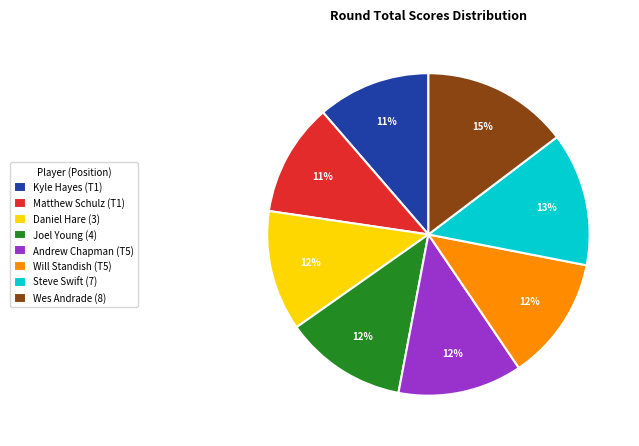

Which has a higher value, Daniel Hare (3) or Steve Swift (7)?

Steve Swift (7)